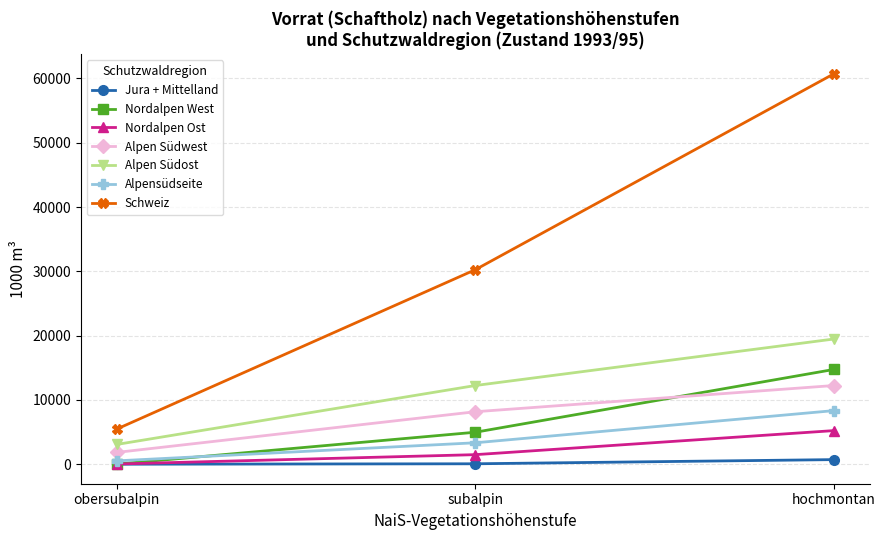

What is the label of the 1st point from the right?

hochmontan